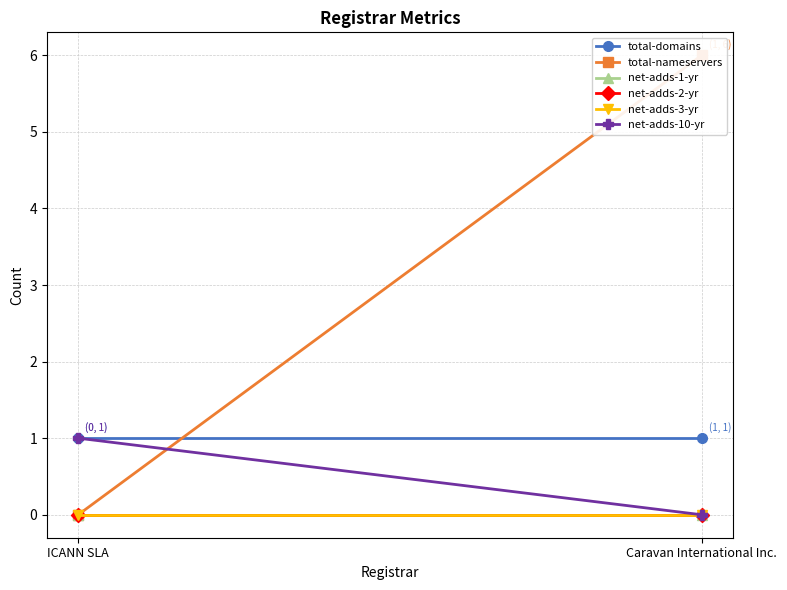

Which category has the lowest value across all series?

ICANN SLA